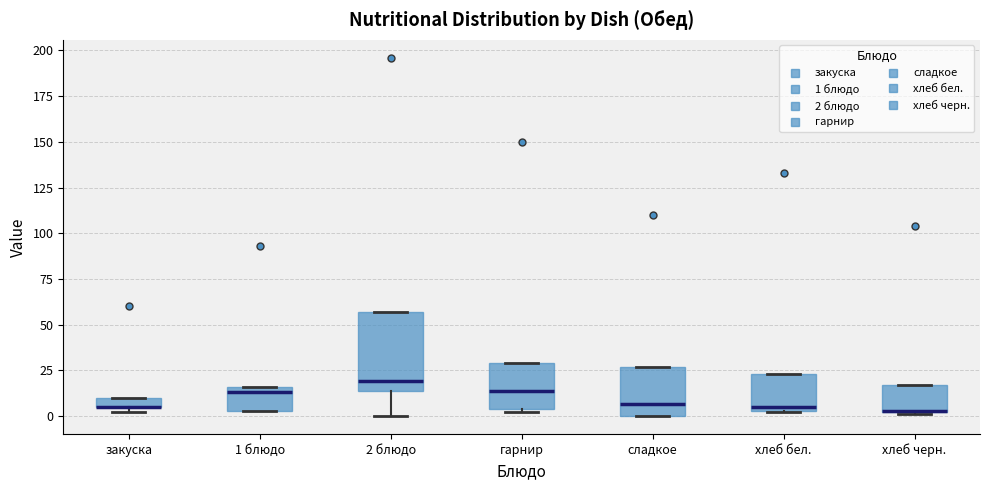

Where is the lower edge of the box for хлеб черн. on the y-axis? The values are not printed on the chart, so give them approximately, as read against the axis.

0